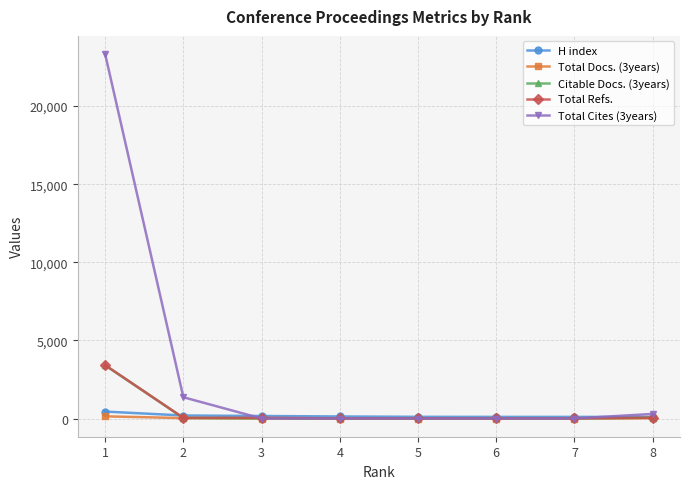

True or false: Total Refs. and Citable Docs. (3years) cross at least once.

False